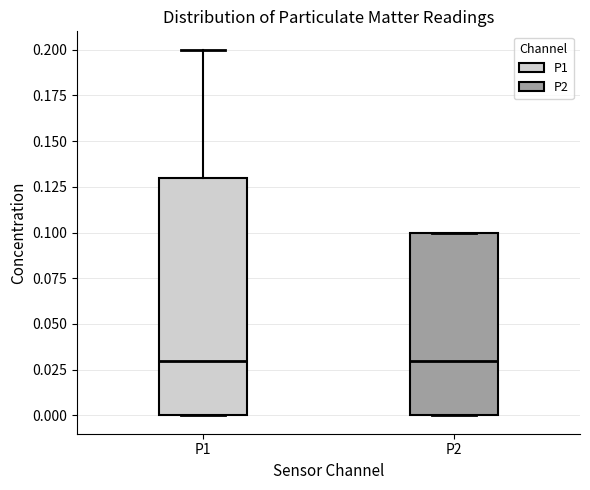

Where is the upper edge of the box for P2 on the y-axis? The values are not printed on the chart, so give them approximately, as read against the axis.

0.10